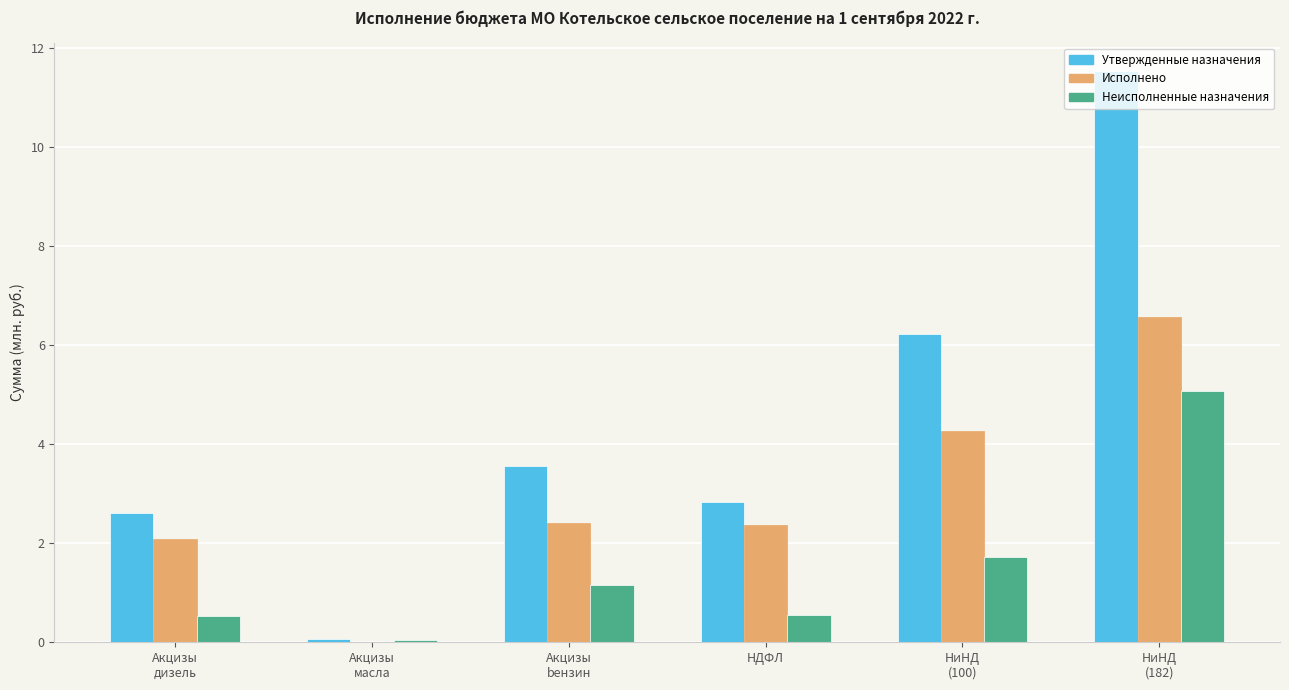

What is the spread (max minus min) of values at Акцизы
дизель?

2.1